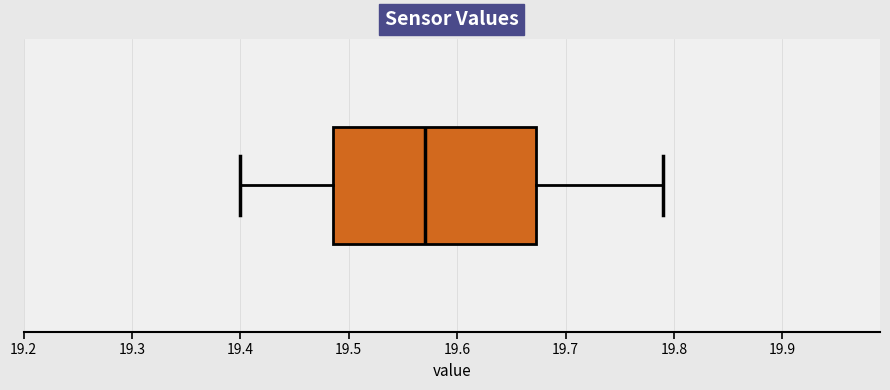

Where does the right whisker of the box end on the x-axis? The values are not printed on the chart, so give them approximately, as read against the axis.

19.79